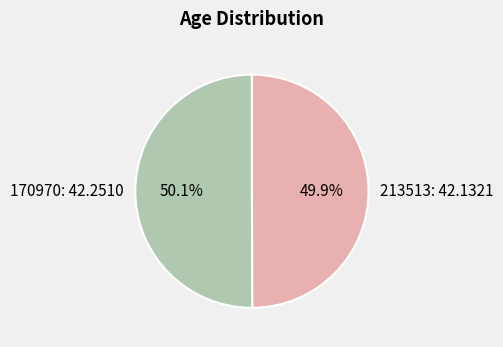

The 170970 slice represents 65% of the pie. True or false?

False